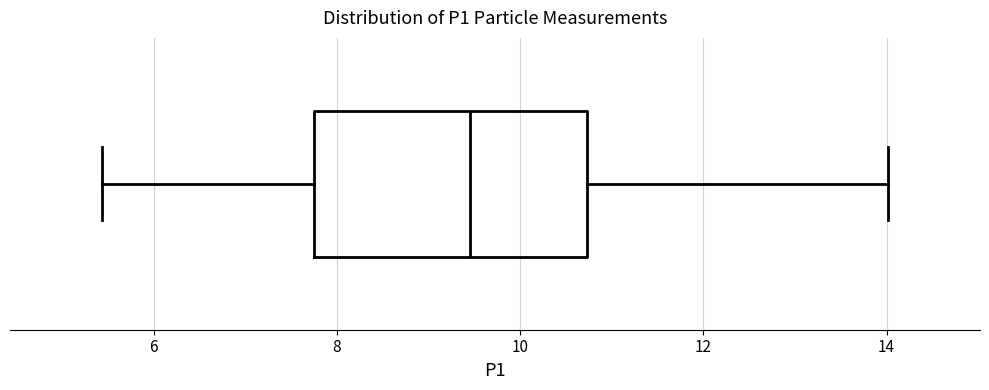

Read this box plot against the x-axis: the position of the median line, the range covered by the box, and the ends of both whiskers. The values are not printed on the chart, so give them approximately, as read against the axis.

median 9.4, box 7.8 to 10.8, whiskers 5.4 to 14.0